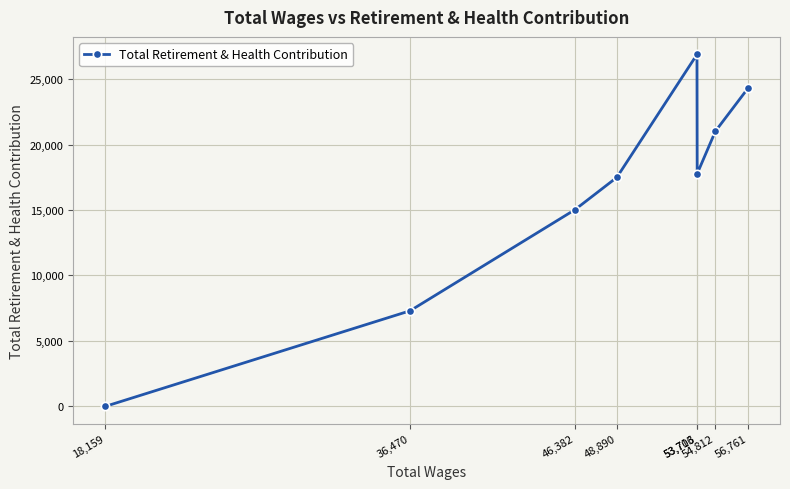

How many lines are shown in the chart?

1